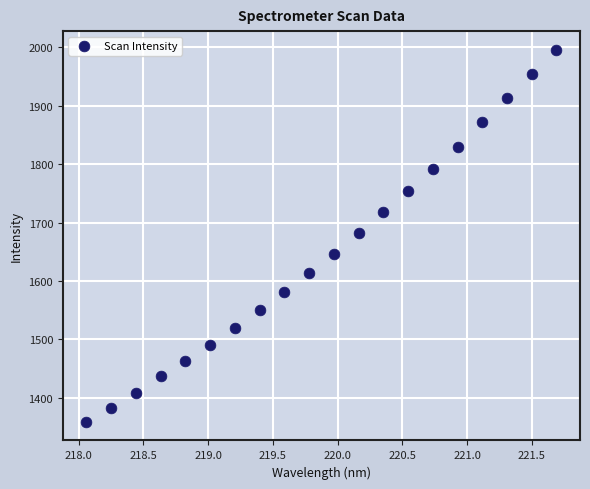

What is the range of Y values (max minus min)?

636.8